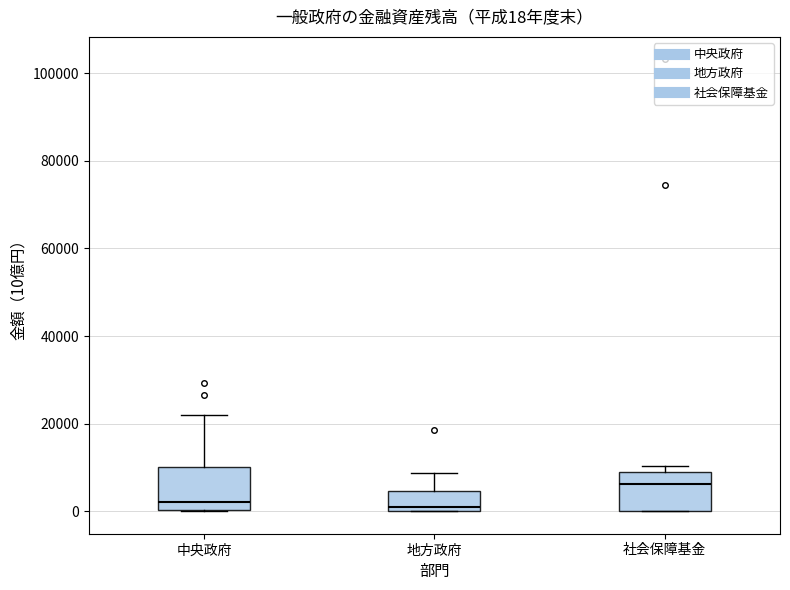

Which box's median line is the highest?

社会保障基金